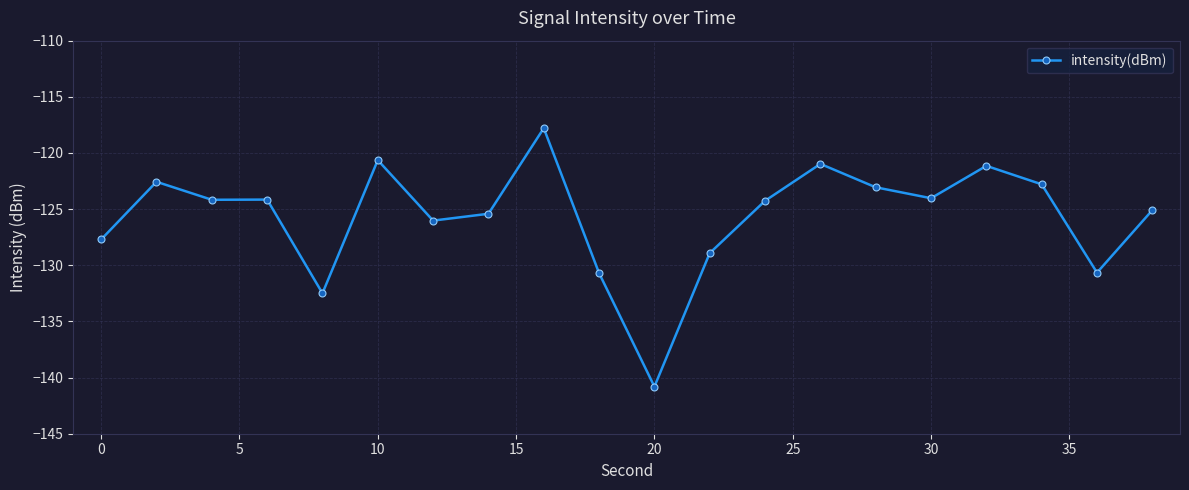

What is the greatest value displayed?

-117.8